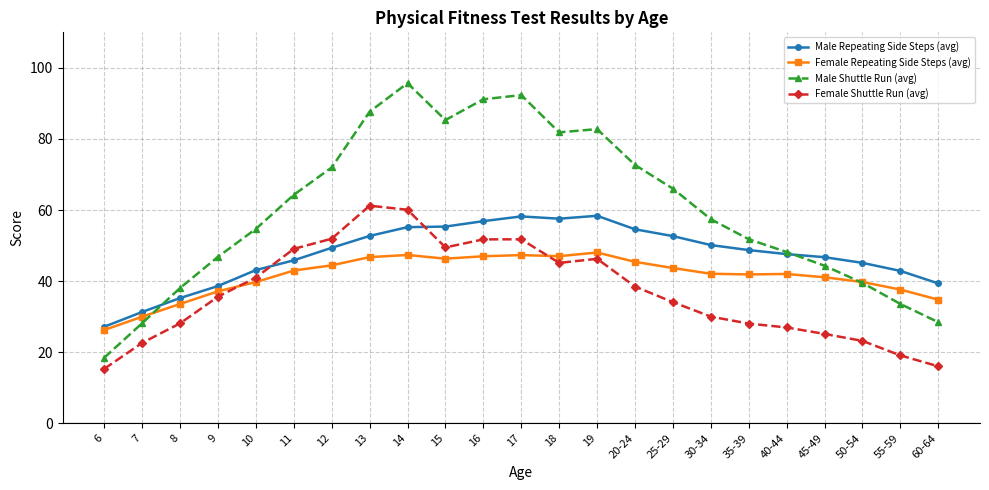

What is the minimum value shown in the chart?

15.3